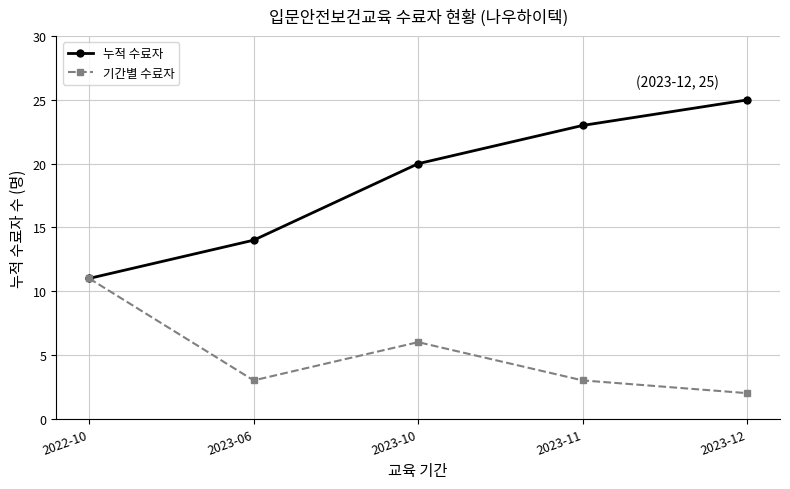

The value of 기간별 수료자 at 2023-06 is 3. True or false?

True